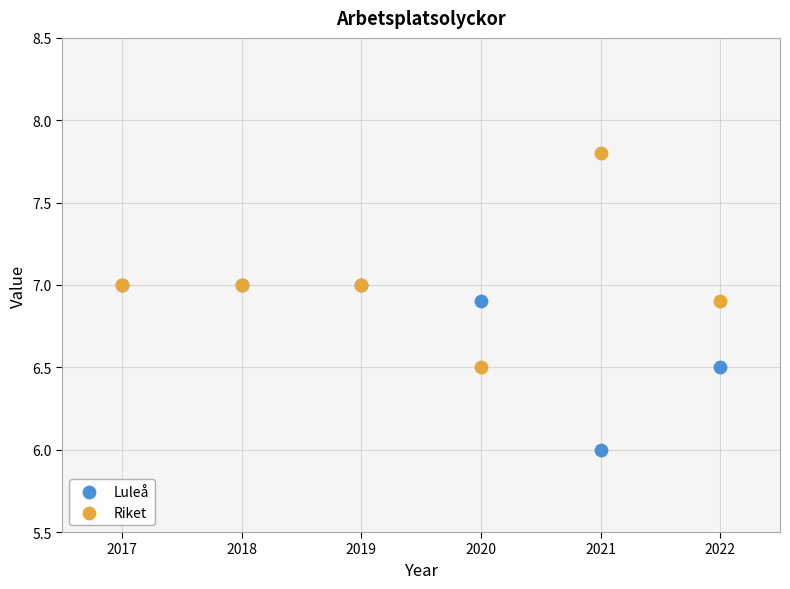

Which series contains the lowest Y value?

Luleå